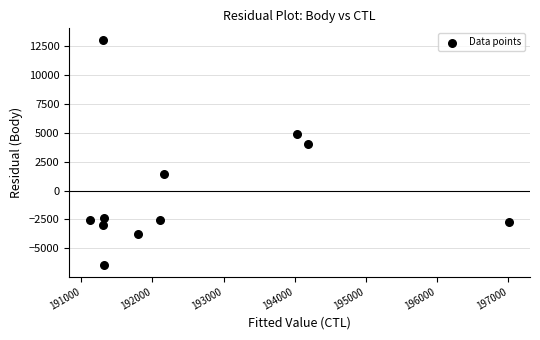

What Y value in the scatter plot is closest to 3304?

4036.5